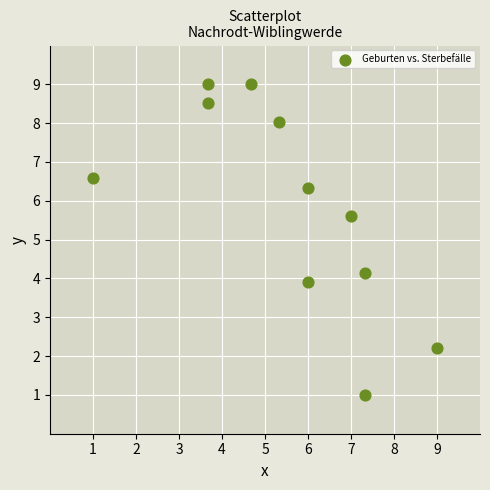

What Y value in the scatter plot is closest to 5?

5.6